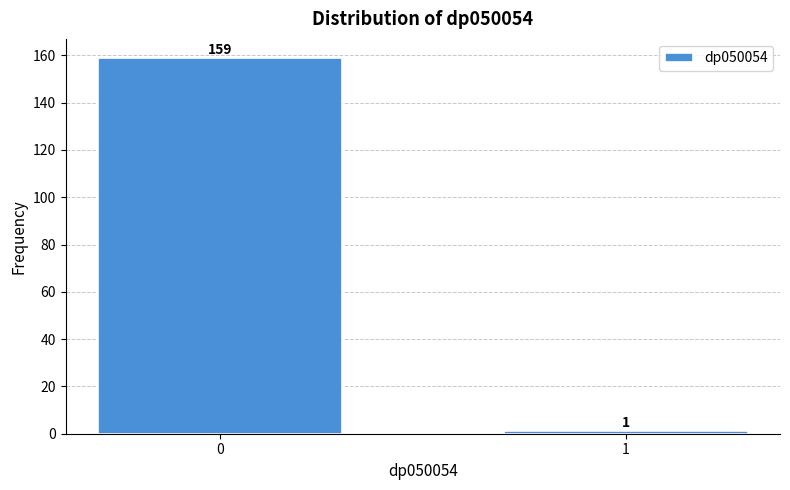

Reading left to right, extract all data points from this chart.

159	1